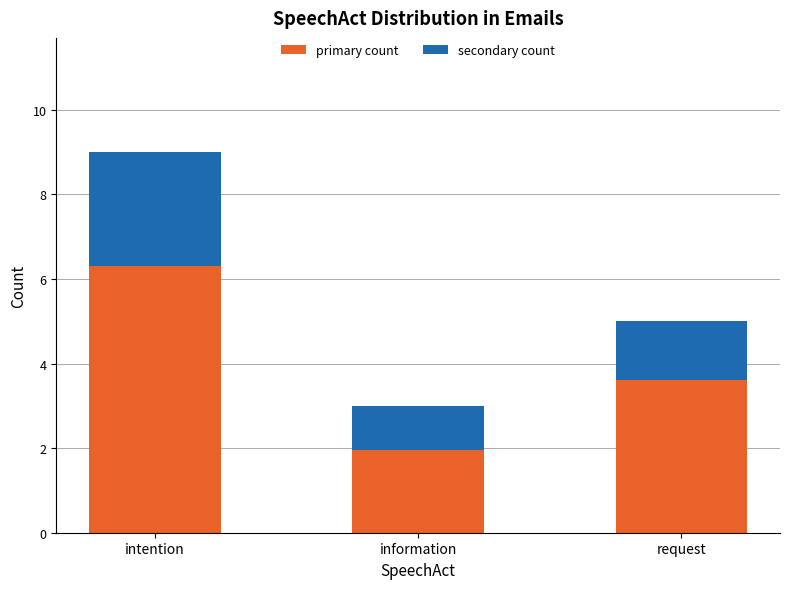

The primary count series shows 6.3 at intention. True or false?

True